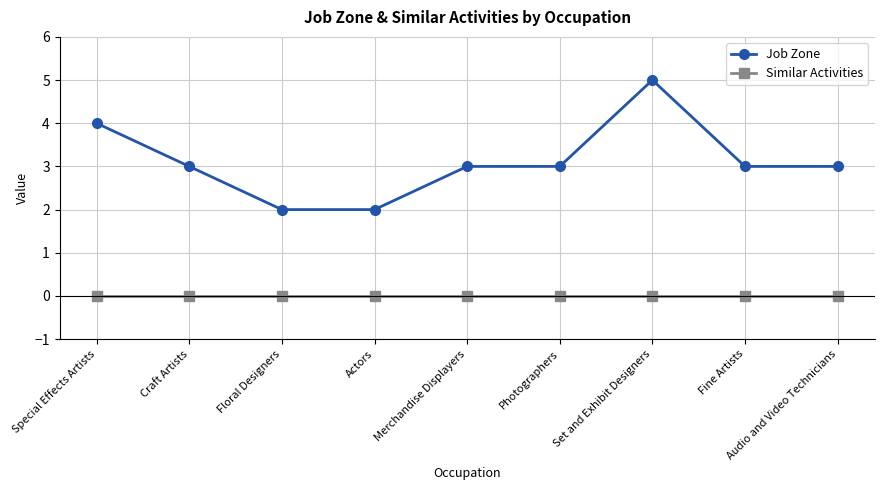

True or false: Job Zone and Similar Activities cross at least once.

False